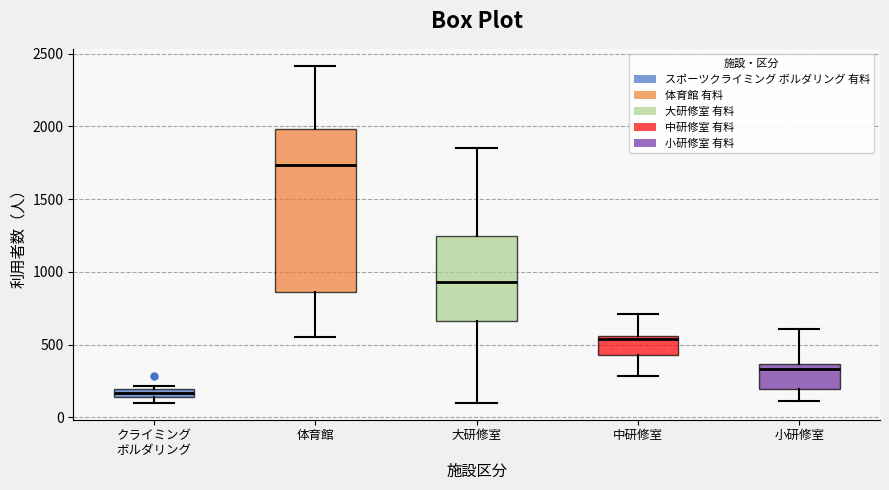

Where is the lower edge of the box for クライミング ボルダリング on the y-axis? The values are not printed on the chart, so give them approximately, as read against the axis.

150